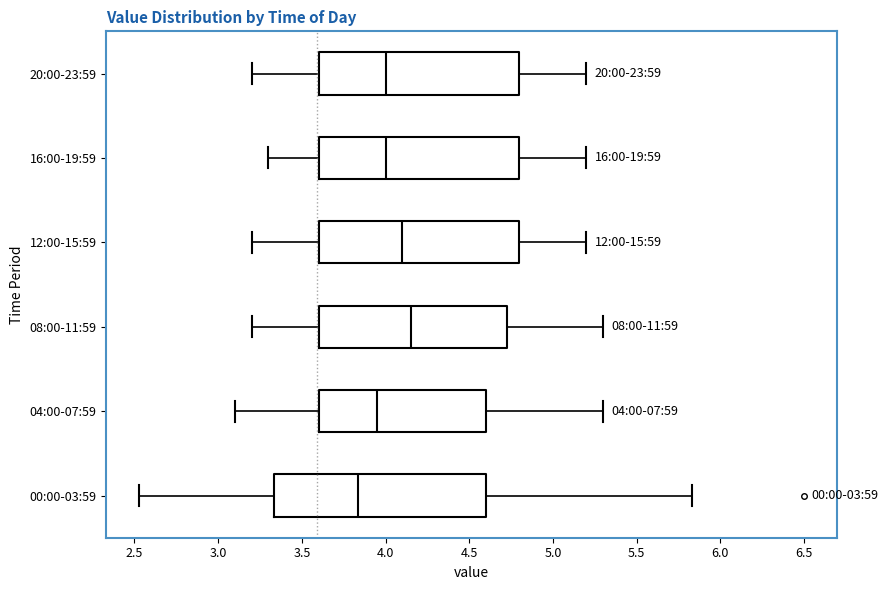

Which box has the furthest to the left median line?

00:00-03:59